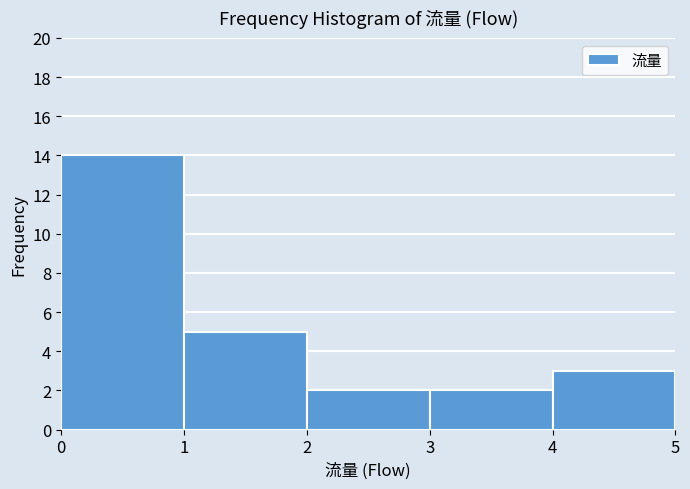

Reading left to right, transcribe this chart: for each bar, give the range it covers on the x-axis and its height. The values are not printed on the chart, so give them approximately, as read against the axis.

0 to 1: 14
1 to 2: 5
2 to 3: 2
3 to 4: 2
4 to 5: 3